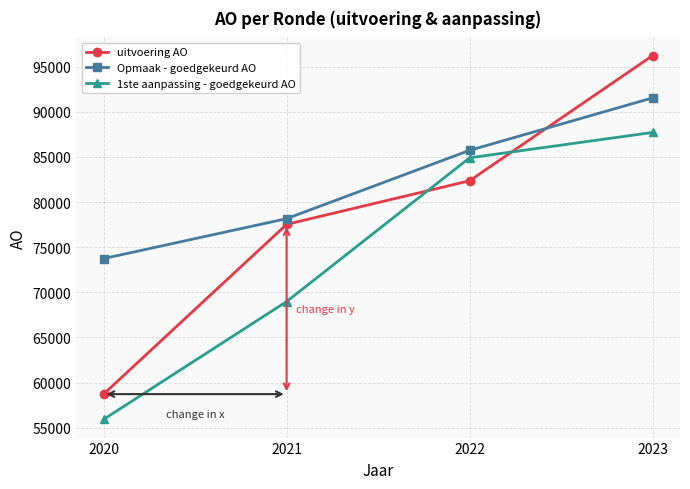

At which label does uitvoering AO reach its peak?

2023